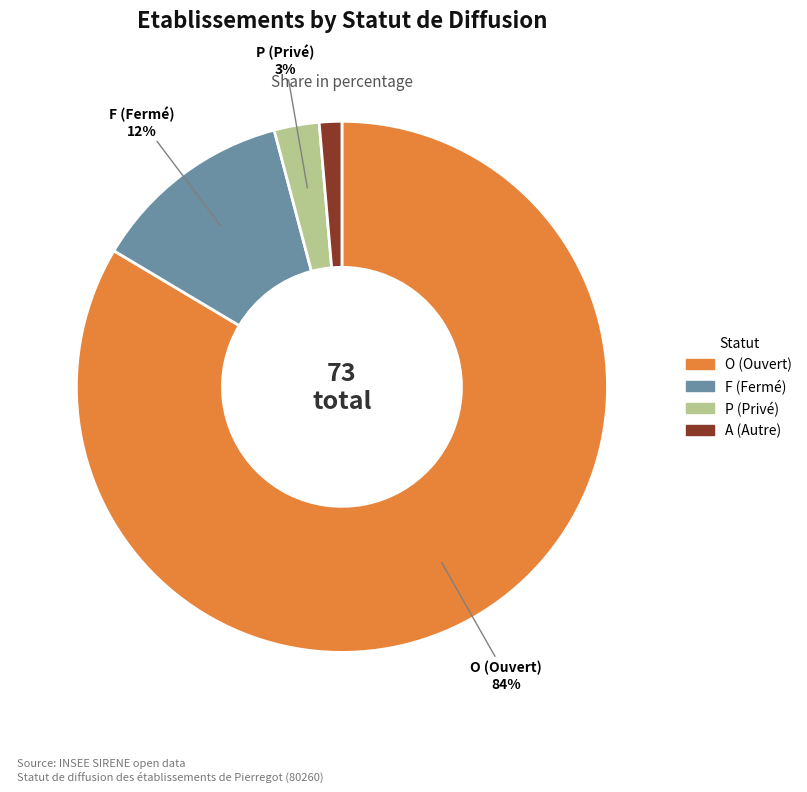

What is the majority slice?

O